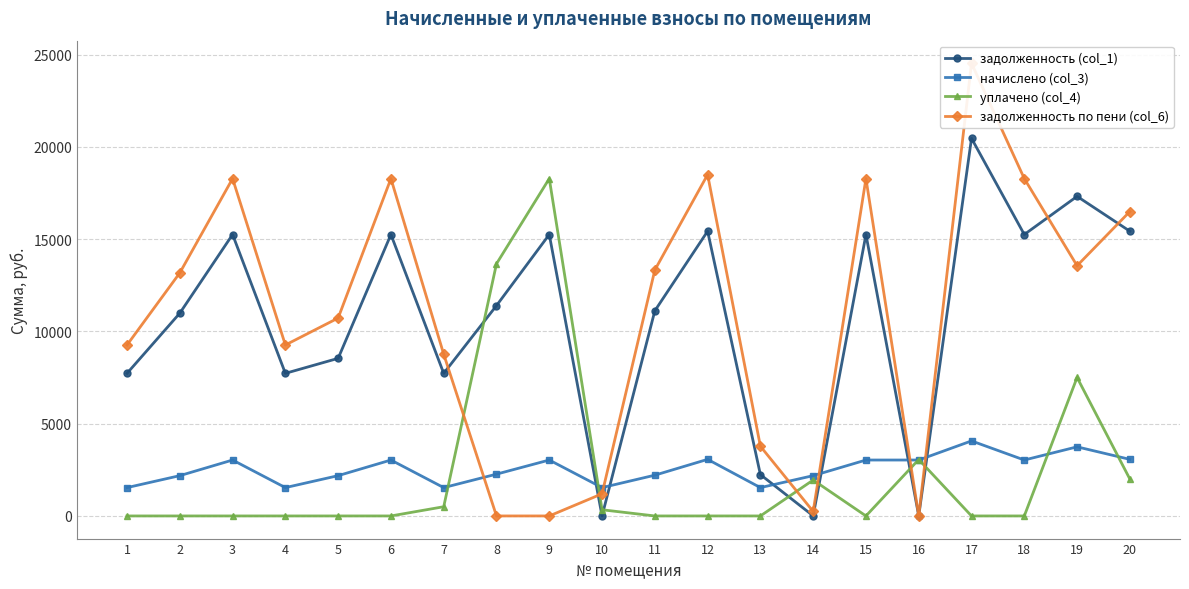

True or false: задолженность по пени (col_6) has more than 2 points higher than both neighbors.

True